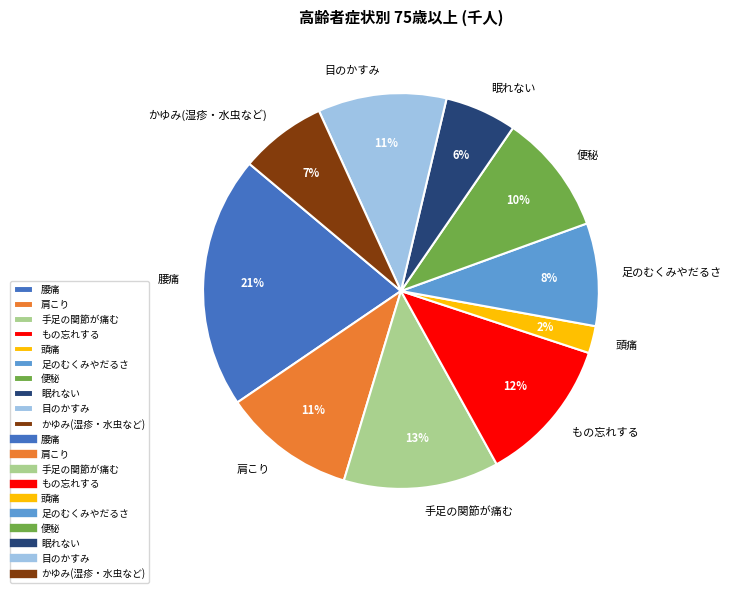

What is the ratio of the value at 頭痛 to the value at かゆみ(湿疹・水虫など)?

0.3